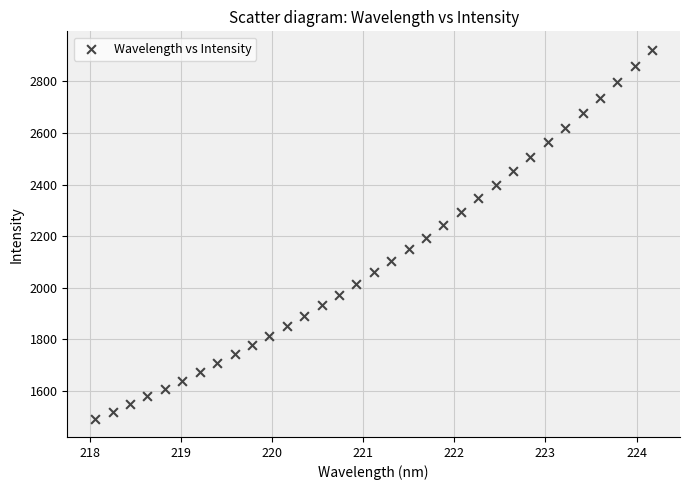

What is the range of X values (max minus min)?

6.1